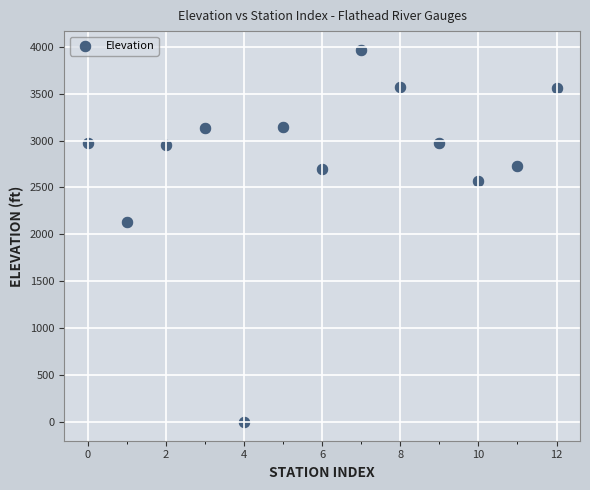

What is the range of Y values (max minus min)?

3968